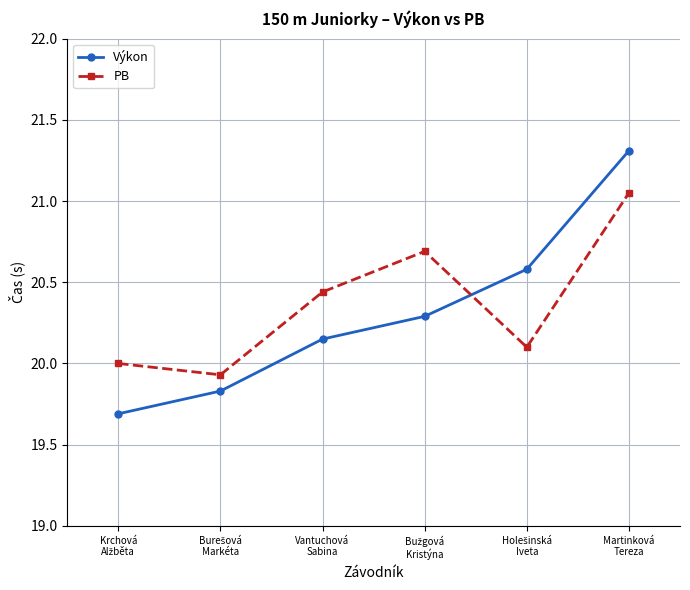

What is the average value of the Výkon series?

20.3